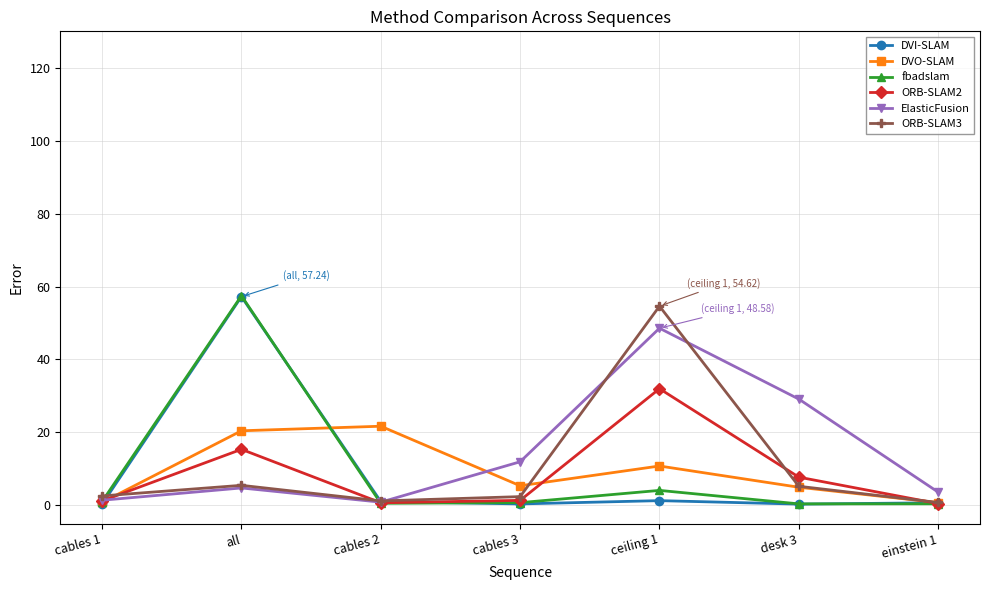

How many lines are shown in the chart?

6